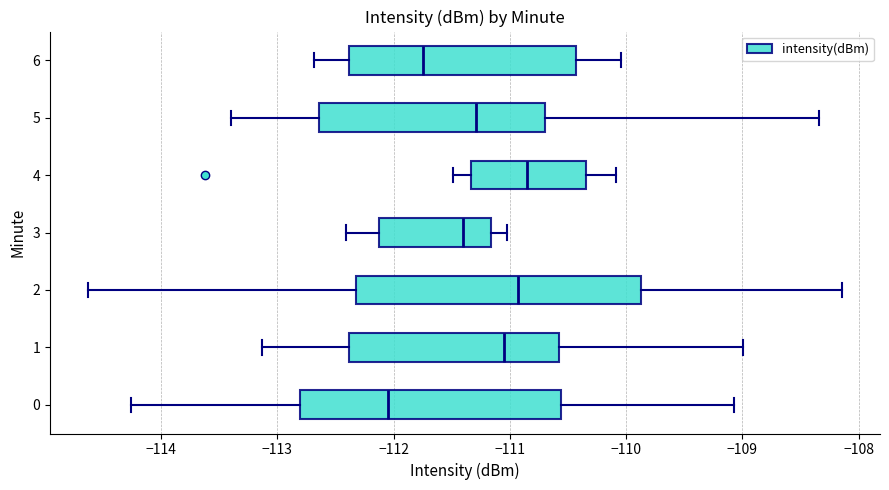

Reading bottom to top, read every box against the x-axis: the position of its median line, the range the box covers, and the ends of its whiskers. The values are not printed on the chart, so give them approximately, as read against the axis.

0: median -112.0, box -112.8 to -110.6, whiskers -114.3 to -109.1
1: median -111.0, box -112.4 to -110.6, whiskers -113.1 to -109.0
2: median -110.9, box -112.3 to -109.9, whiskers -114.6 to -108.1
3: median -111.4, box -112.1 to -111.2, whiskers -112.4 to -111.0
4: median -110.8, box -111.3 to -110.3, whiskers -111.5 to -110.1
5: median -111.3, box -112.6 to -110.7, whiskers -113.4 to -108.3
6: median -111.7, box -112.4 to -110.4, whiskers -112.7 to -110.0